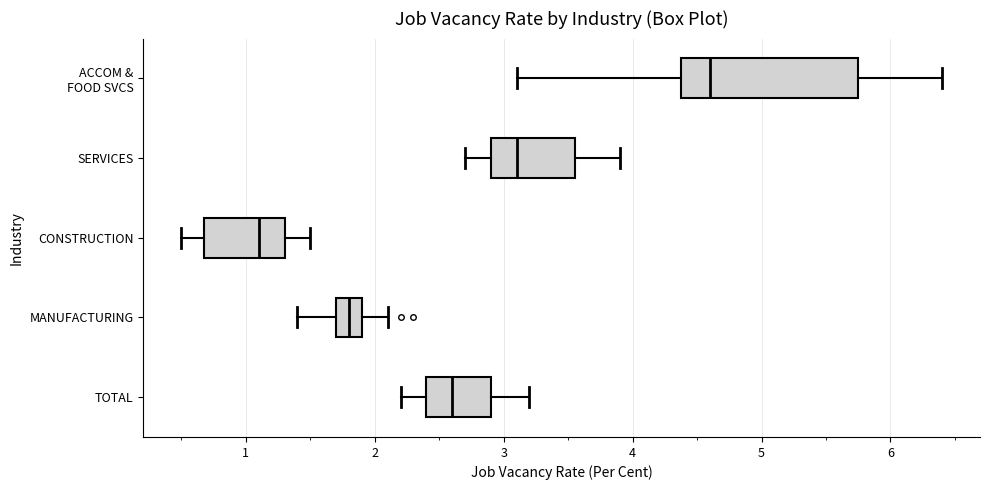

Reading bottom to top, read every box against the x-axis: the position of its median line, the range the box covers, and the ends of its whiskers. The values are not printed on the chart, so give them approximately, as read against the axis.

TOTAL: median 2.6, box 2.4 to 2.9, whiskers 2.2 to 3.2
MANUFACTURING: median 1.8, box 1.7 to 1.9, whiskers 1.4 to 2.1
CONSTRUCTION: median 1.1, box 0.7 to 1.3, whiskers 0.5 to 1.5
SERVICES: median 3.1, box 2.9 to 3.6, whiskers 2.7 to 3.9
ACCOM & FOOD SVCS: median 4.6, box 4.4 to 5.8, whiskers 3.1 to 6.4